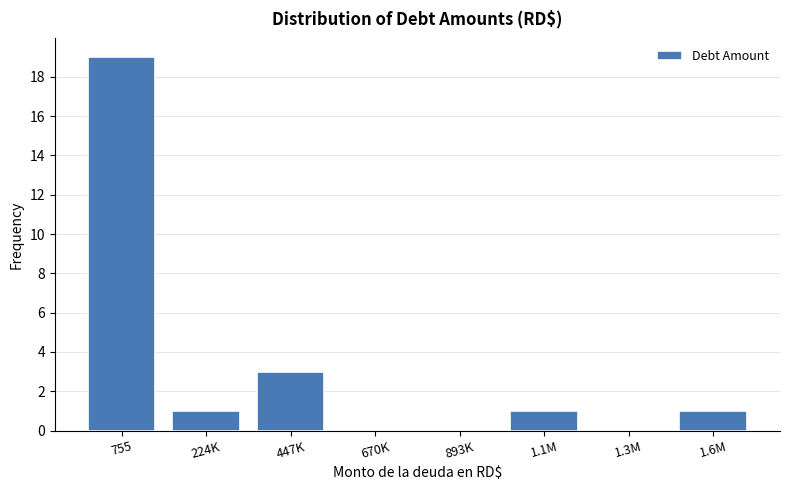

Reading left to right, what are all the values shown in this chart?

755=19	224K=1	447K=3	670K=0	893K=0	1.1M=1	1.3M=0	1.6M=1